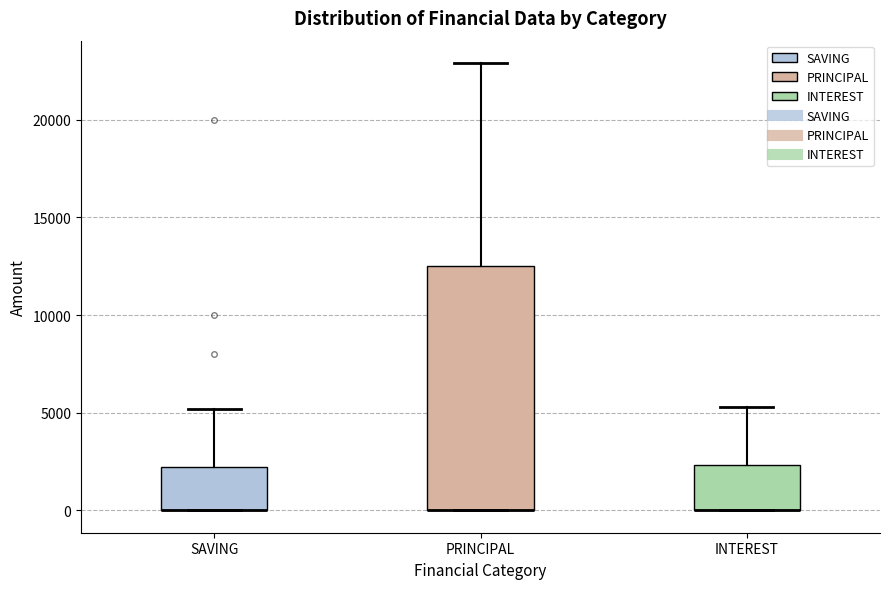

Reading left to right, read every box against the y-axis: the position of its median line, the range the box covers, and the ends of its whiskers. The values are not printed on the chart, so give them approximately, as read against the axis.

SAVING: median 0 (drawn on the box's lower edge), box 0 to 2000, whiskers 0 to 5000
PRINCIPAL: median 0 (drawn on the box's lower edge), box 0 to 12500, whiskers 0 to 23000
INTEREST: median 0 (drawn on the box's lower edge), box 0 to 2500, whiskers 0 to 5500